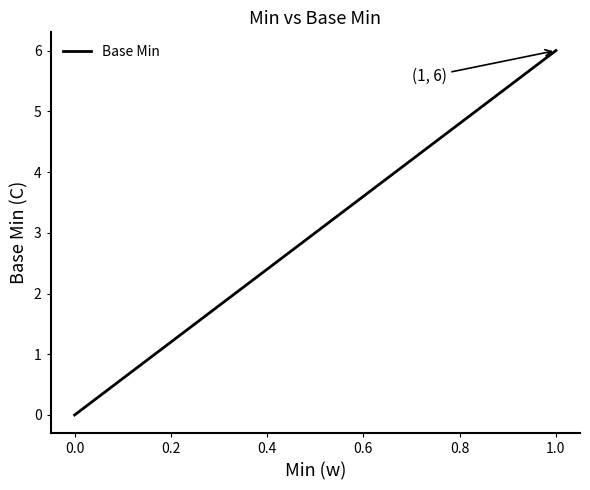

How many positive values are there?

1